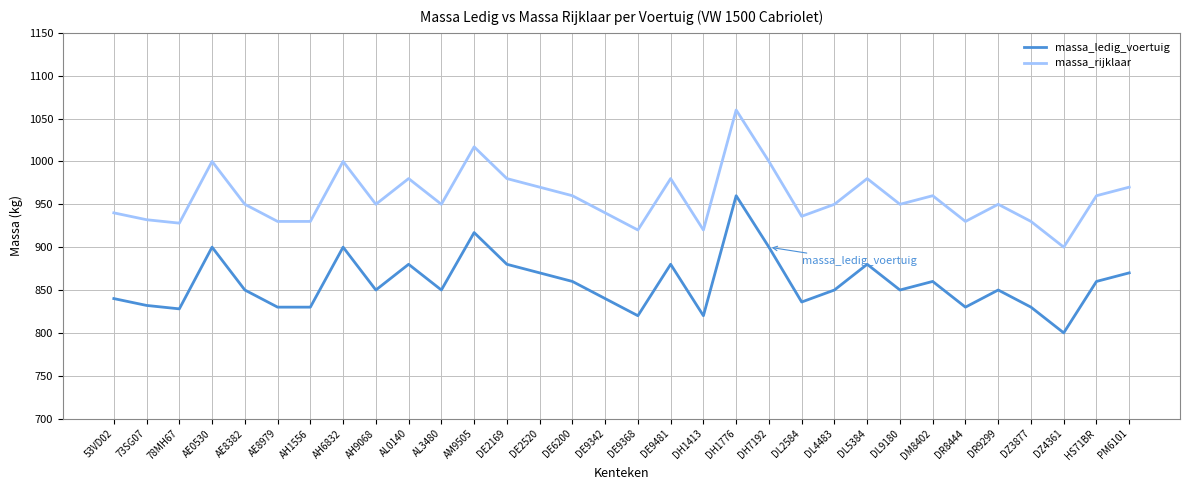

True or false: massa_rijklaar has more than 2 interior local peaks.

True